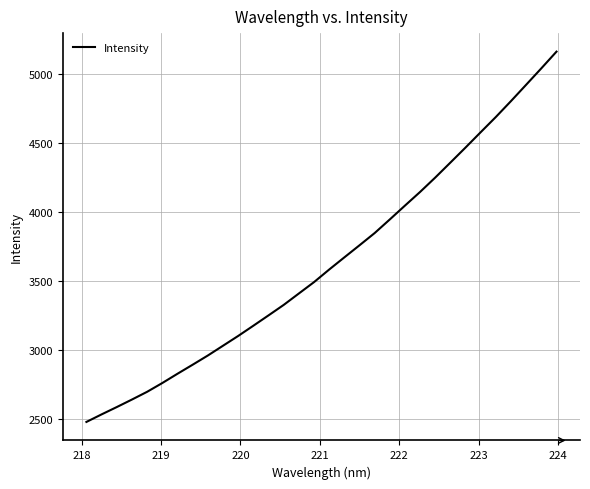

What is the minimum value shown in the chart?

2480.1